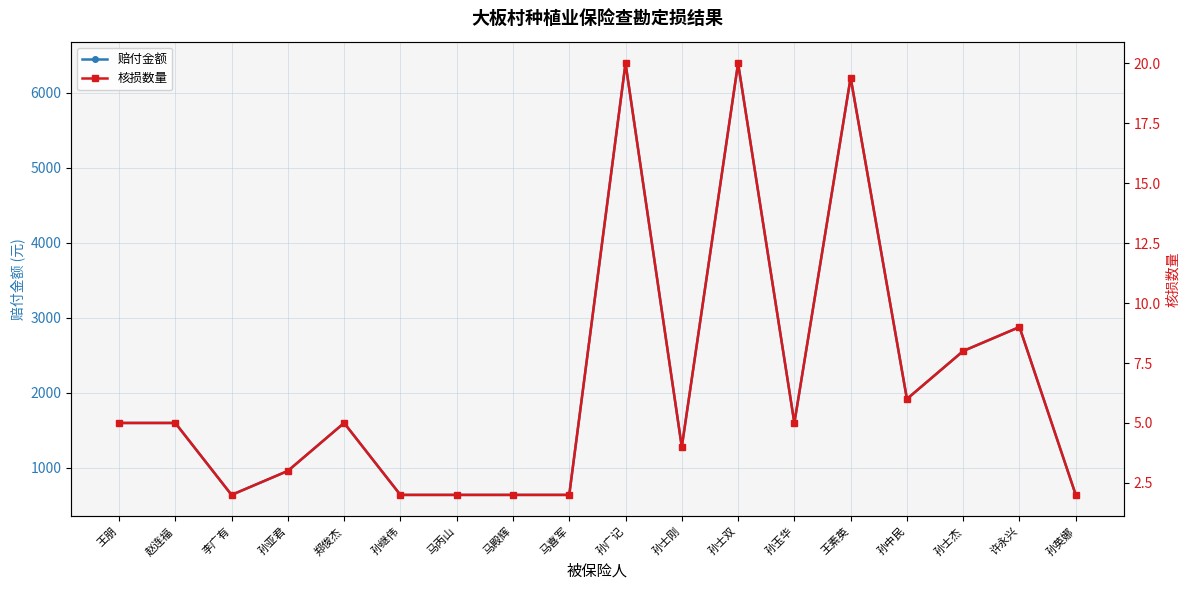

What is the label of the 6th point from the left?

孙继伟